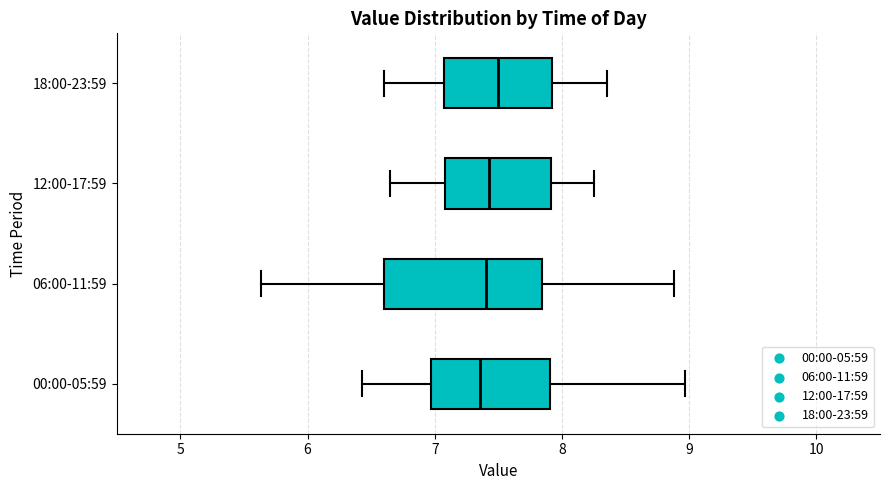

Reading bottom to top, read every box against the x-axis: the position of its median line, the range the box covers, and the ends of its whiskers. The values are not printed on the chart, so give them approximately, as read against the axis.

00:00-05:59: median 7.4, box 7.0 to 7.9, whiskers 6.4 to 9.0
06:00-11:59: median 7.4, box 6.6 to 7.8, whiskers 5.6 to 8.9
12:00-17:59: median 7.4, box 7.1 to 7.9, whiskers 6.7 to 8.3
18:00-23:59: median 7.5, box 7.1 to 7.9, whiskers 6.6 to 8.4